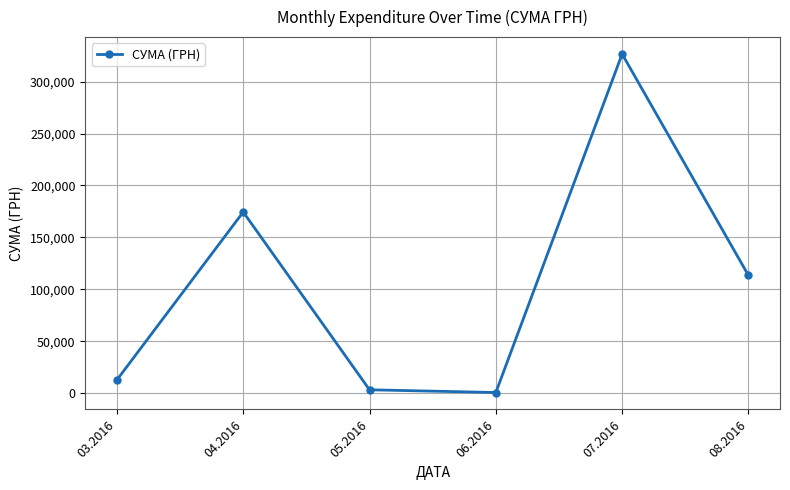

How many interior local peaks (higher than both neighbors) does the data have?

2